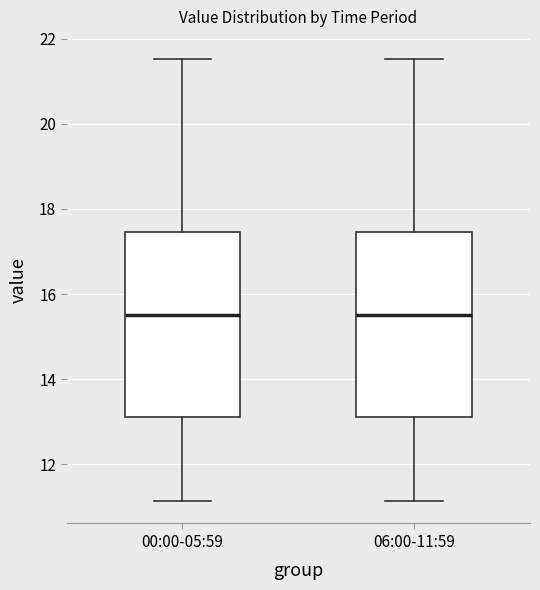

Where is the lower edge of the box for 06:00-11:59 on the y-axis? The values are not printed on the chart, so give them approximately, as read against the axis.

13.2